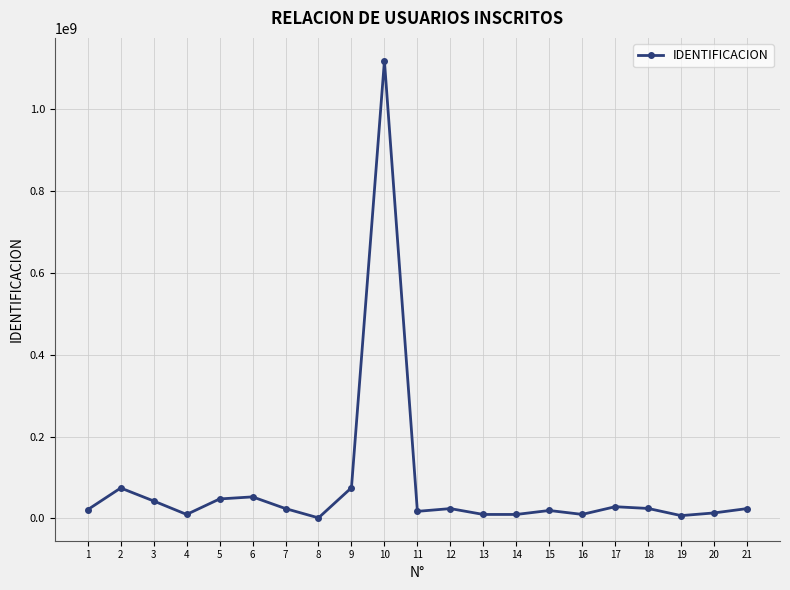

What is the difference between the values at 20 and 21?

10586836